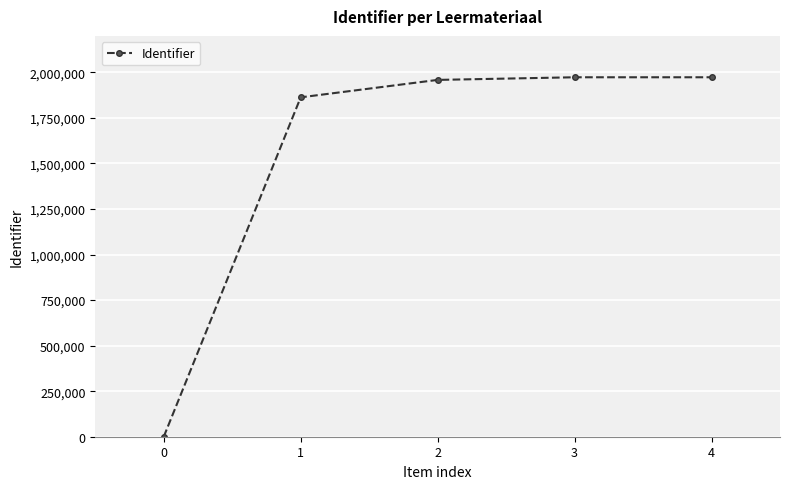

How many lines are shown in the chart?

1